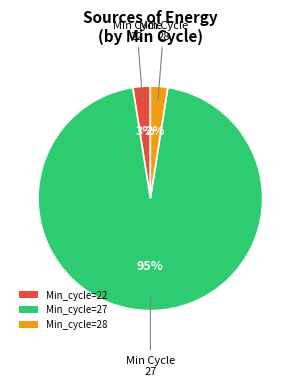

Is there a majority slice in this chart?

Yes